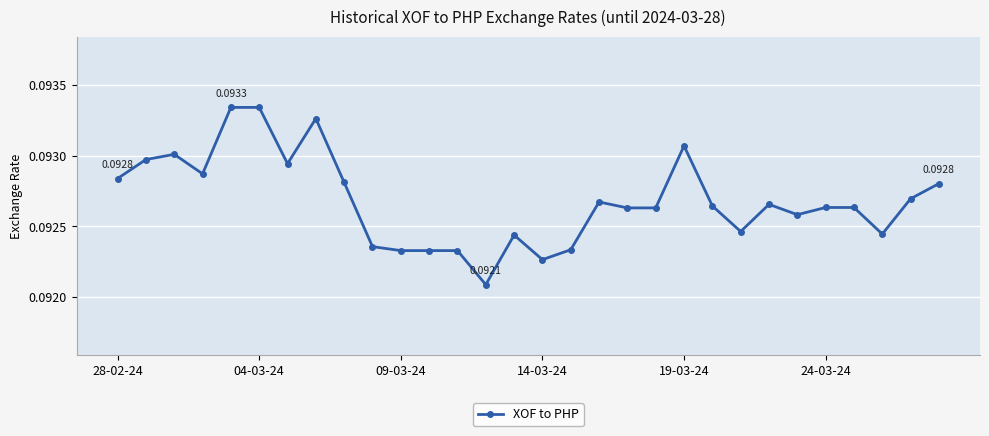

True or false: the data has more than 1 interior local peaks.

True